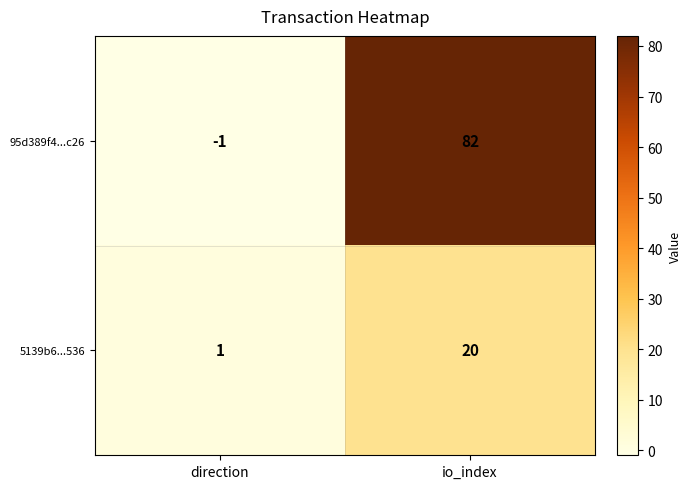

What is the sum of all 5139b6...536 values?

21